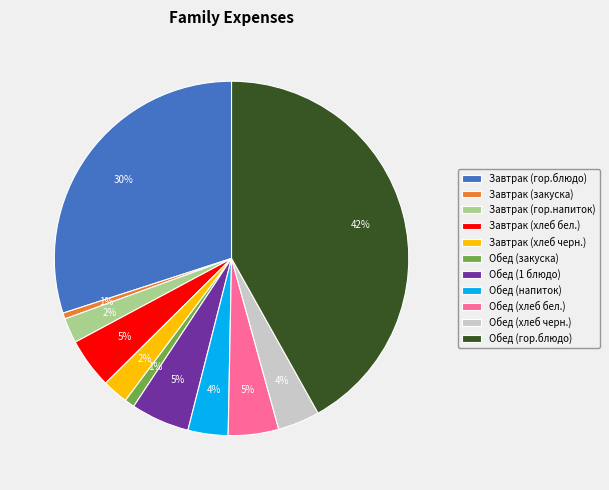

The Завтрак (закуска) slice represents 11% of the pie. True or false?

False